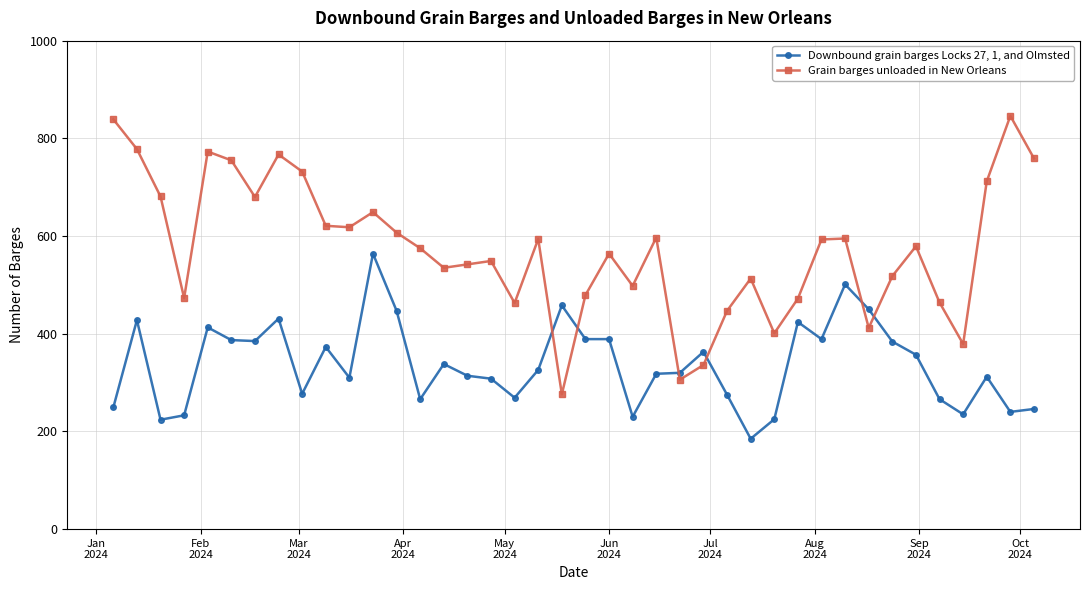

What is the value of the Grain barges unloaded in New Orleans point at the 5th from the left?

773